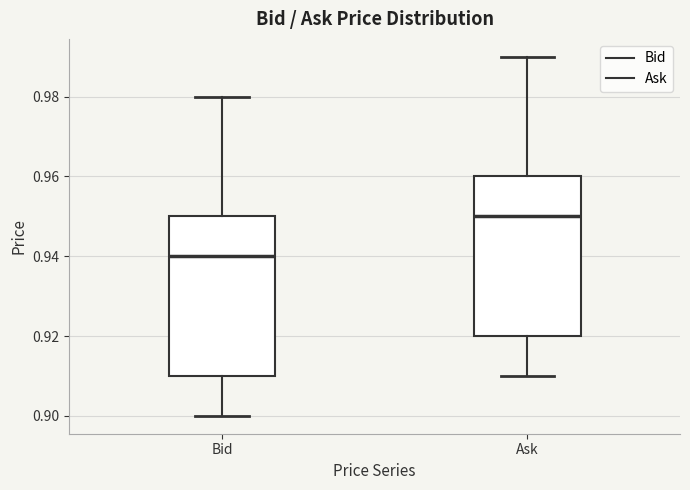

Where is the upper edge of the box for Bid on the y-axis? The values are not printed on the chart, so give them approximately, as read against the axis.

0.95